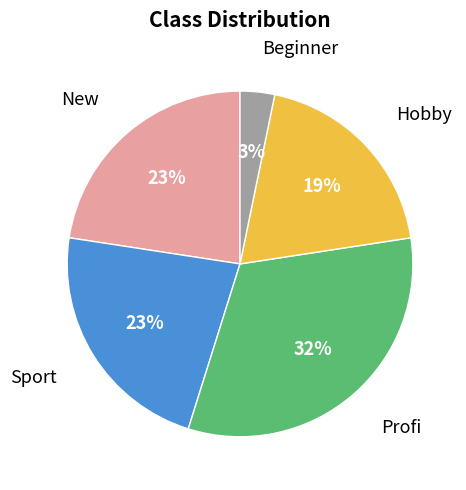

Approximately how many times larger is the value at Profi compared to New?

1.4